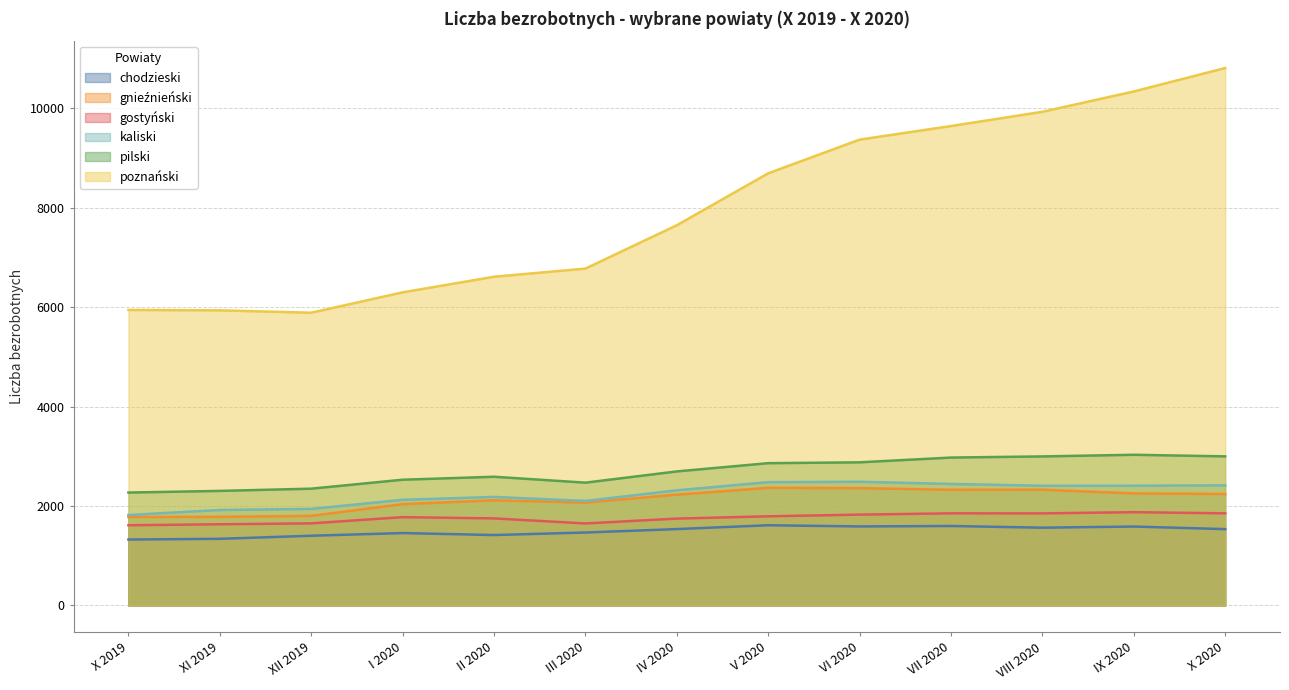

Reading right to left, transcribe all the data shown in this chart.

chodzieski: 1535	1587	1564	1598	1589	1613	1536	1467	1416	1456	1402	1340	1326
gnieźnieński: 2241	2253	2328	2326	2360	2365	2228	2068	2115	2037	1802	1781	1779
gostyński: 1853	1876	1852	1853	1827	1793	1747	1649	1751	1776	1651	1633	1613
kaliski: 2416	2409	2408	2445	2488	2480	2316	2102	2183	2125	1942	1920	1819
pilski: 2999	3031	2998	2975	2879	2862	2696	2470	2589	2529	2349	2304	2271
poznański: 10812	10341	9932	9645	9372	8694	7649	6777	6613	6299	5889	5937	5945